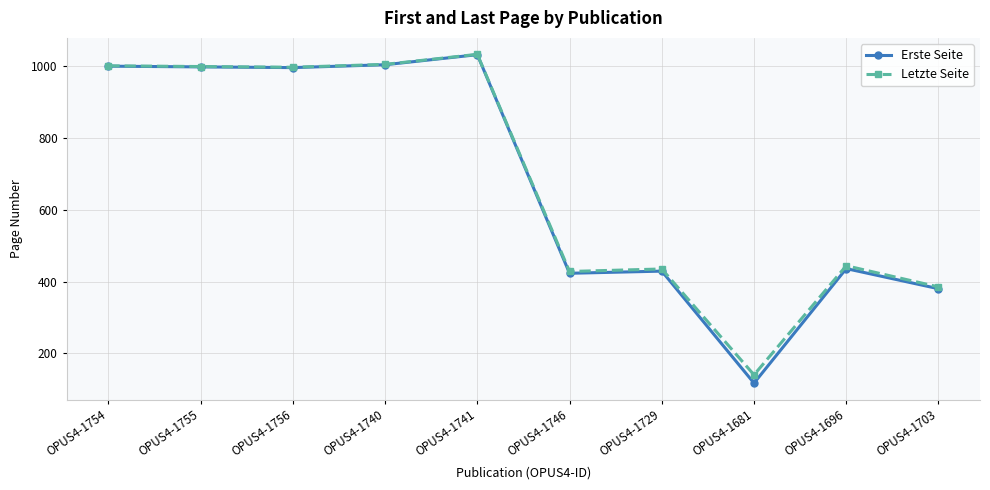

At which label does Erste Seite reach its minimum?

OPUS4-1681